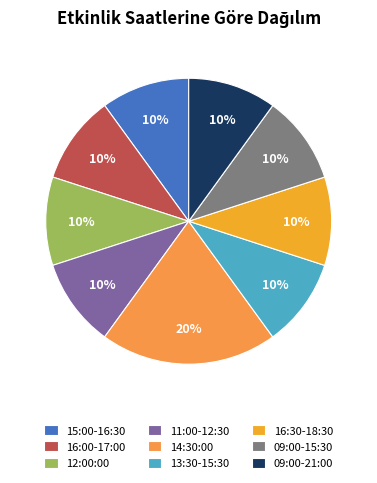

Is the sum of 16:30-18:30 and 14:30:00 greater than half?

No